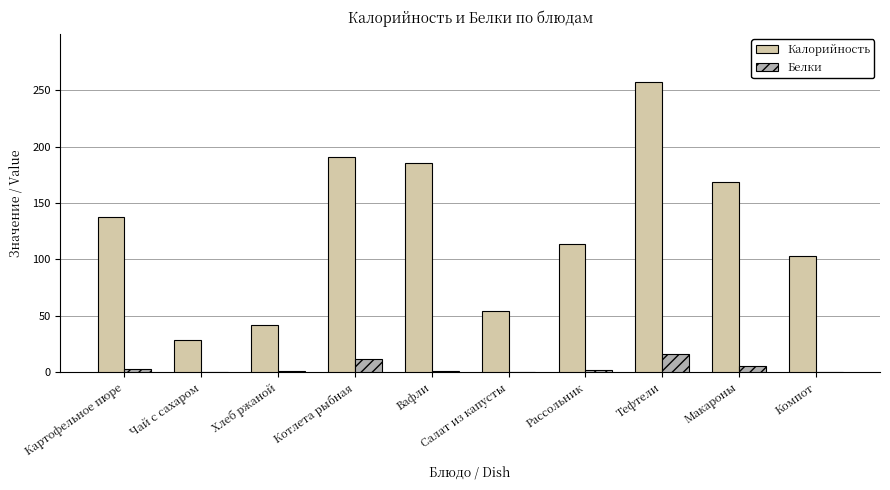

What is the spread (max minus min) of values at Чай с сахаром?

28.5